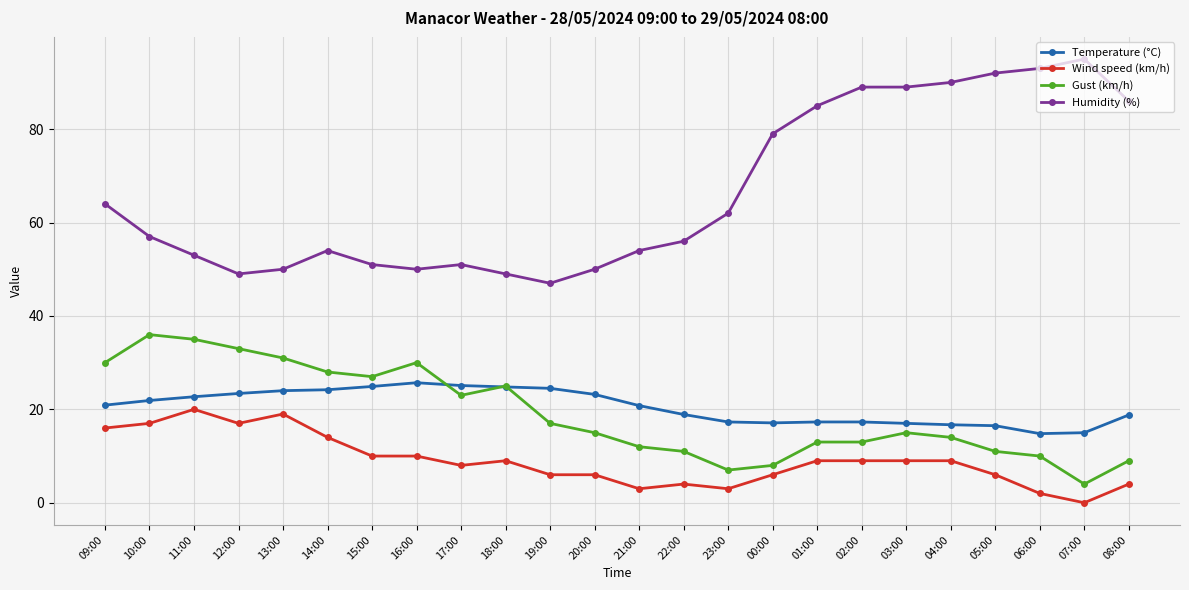

True or false: Humidity (%) and Temperature (°C) cross at least once.

False